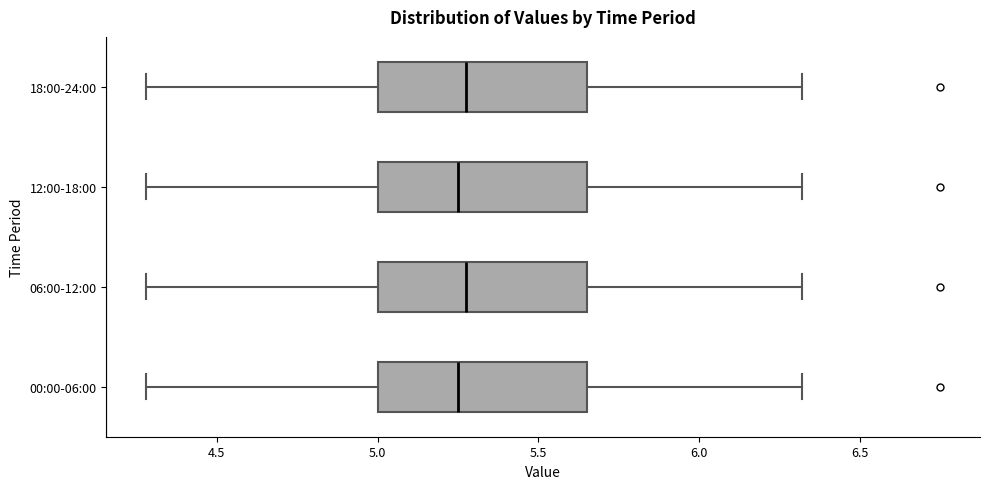

Where does the right whisker of the box for 00:00-06:00 end on the x-axis? The values are not printed on the chart, so give them approximately, as read against the axis.

6.30